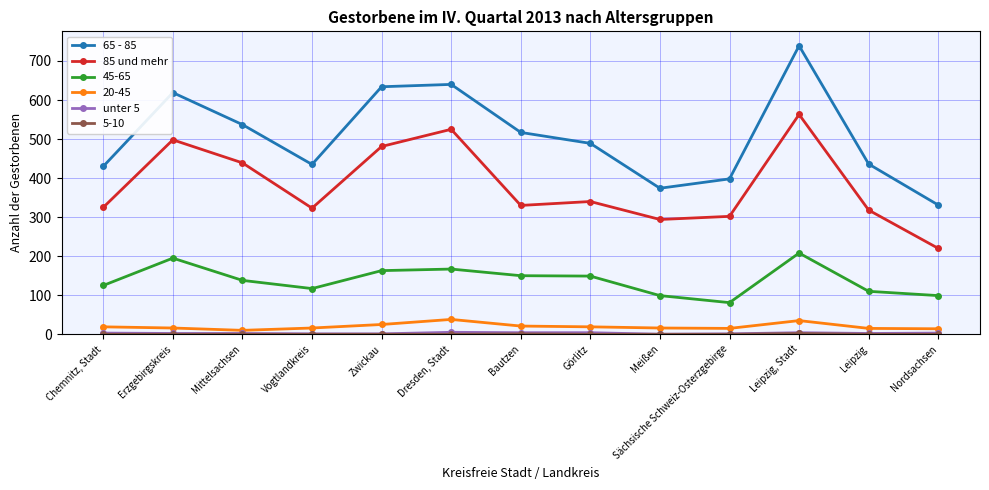

The 85 und mehr series shows 330 at Bautzen. True or false?

True